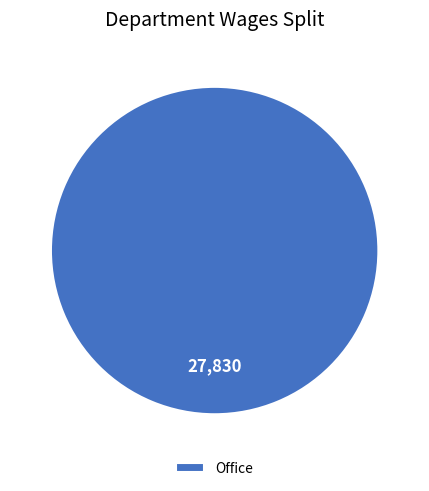

The Office slice represents 93% of the pie. True or false?

False